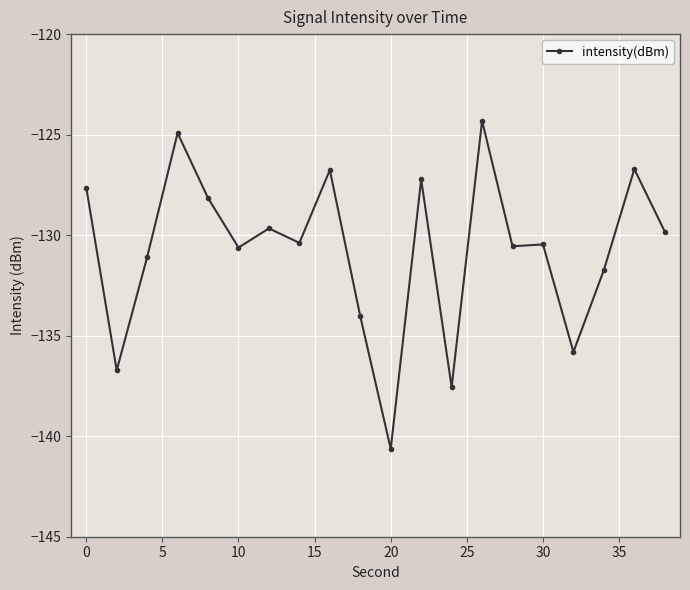

How many lines are shown in the chart?

1